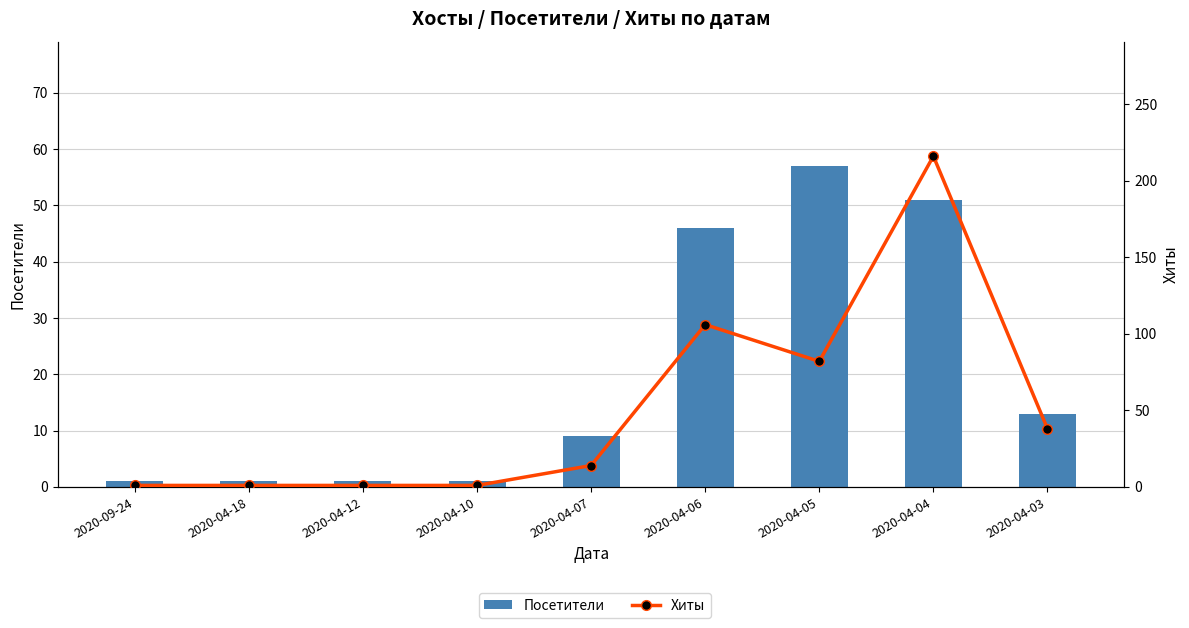

Reading left to right, what are all the values shown in this chart?

Посетители: 1	1	1	1	9	46	57	51	13
Хиты: 1	1	1	1	14	106	82	216	38